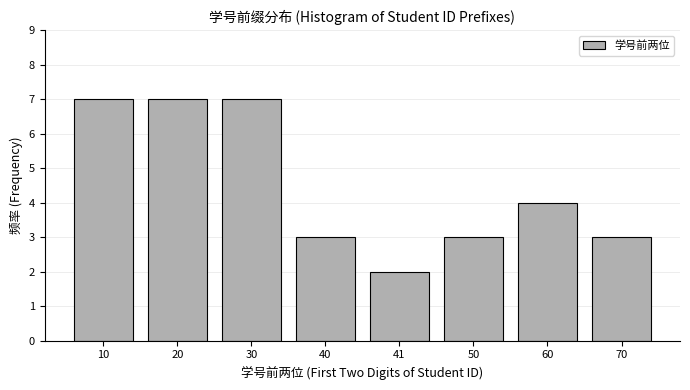

Reading left to right, extract all data points from this chart.

10=7	20=7	30=7	40=3	41=2	50=3	60=4	70=3